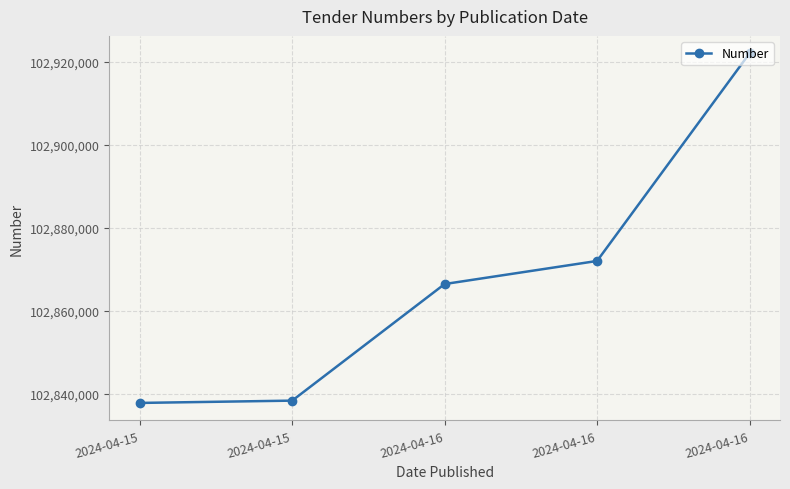

What is the difference between the values at 2024-04-15 and 2024-04-16?

33603